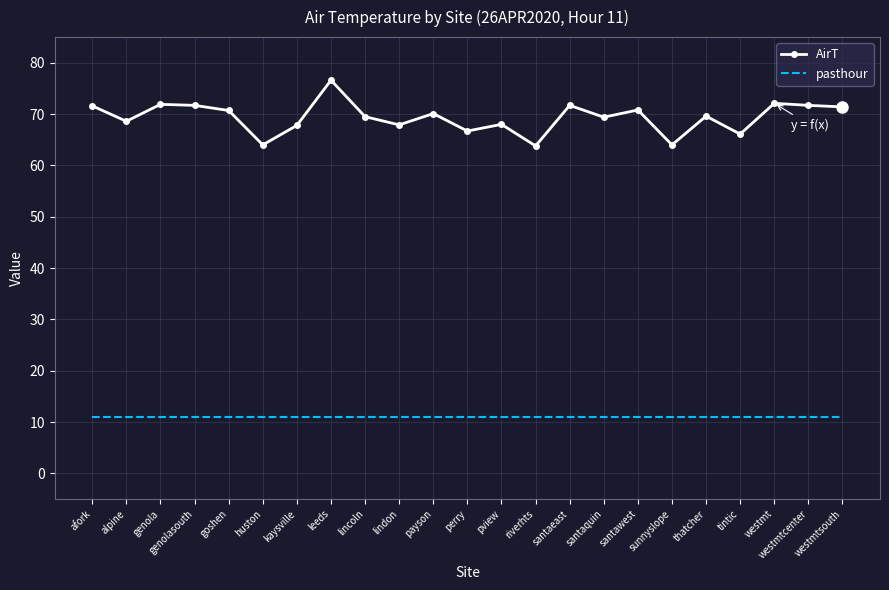

List the series in order of their peak value, lowest first.

pasthour, AirT